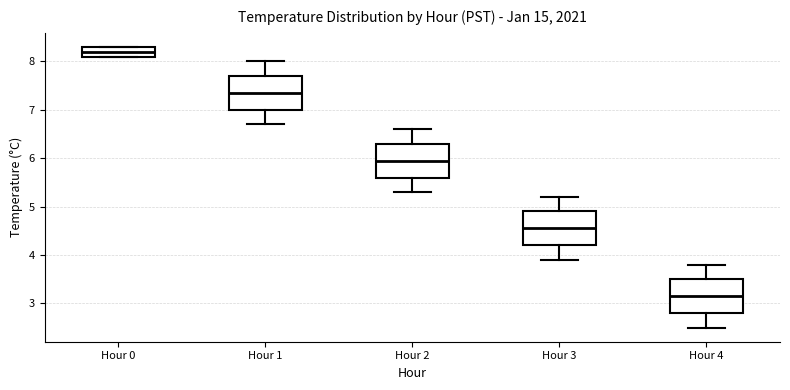

Reading left to right, read every box against the y-axis: the position of its median line, the range the box covers, and the ends of its whiskers. The values are not printed on the chart, so give them approximately, as read against the axis.

Hour 0: median 8.2, box 8.1 to 8.3, whiskers 8.1 to 8.3
Hour 1: median 7.4, box 7.0 to 7.7, whiskers 6.7 to 8.0
Hour 2: median 6.0, box 5.6 to 6.3, whiskers 5.3 to 6.6
Hour 3: median 4.6, box 4.2 to 4.9, whiskers 3.9 to 5.2
Hour 4: median 3.2, box 2.8 to 3.5, whiskers 2.5 to 3.8